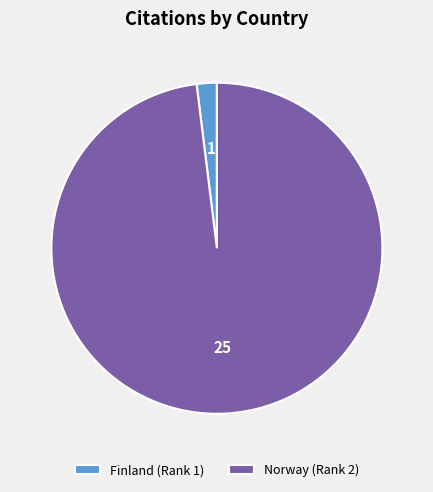

Rank the categories by value from highest to lowest.

Norway (Rank 2), Finland (Rank 1)